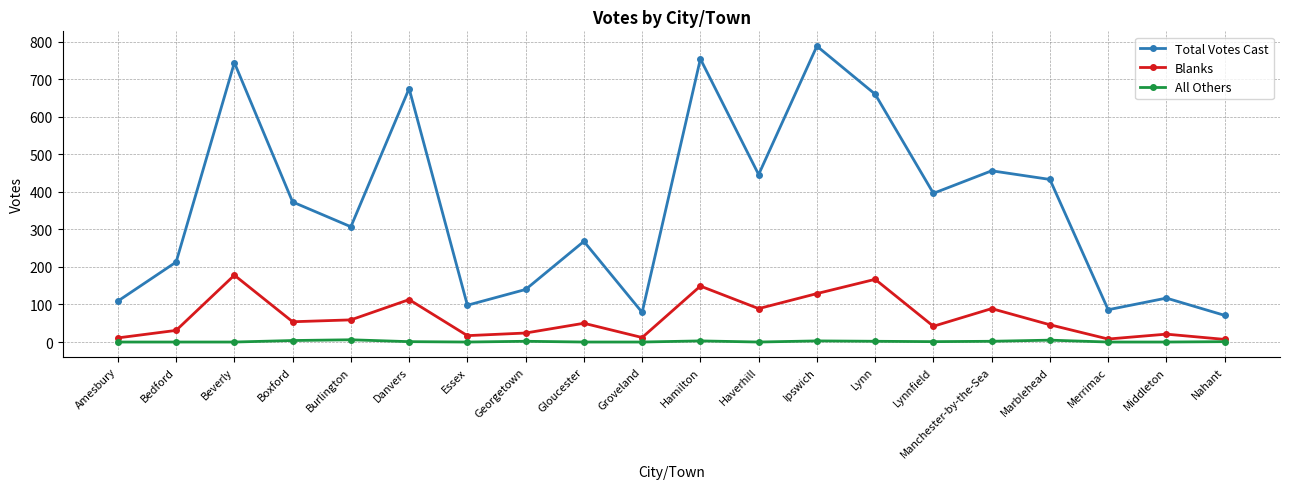

Rank the series by their maximum value, from lowest to highest.

All Others, Blanks, Total Votes Cast